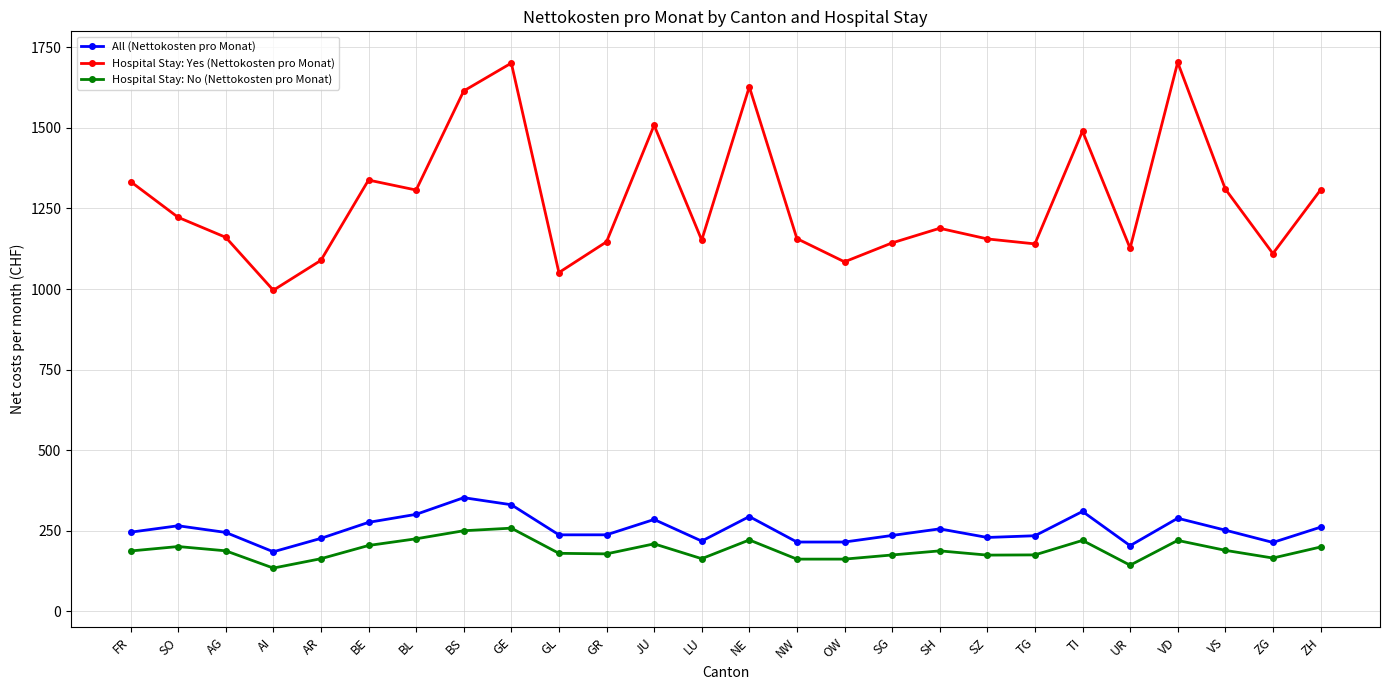

True or false: All (Nettokosten pro Monat) and Hospital Stay: No (Nettokosten pro Monat) cross at least once.

False